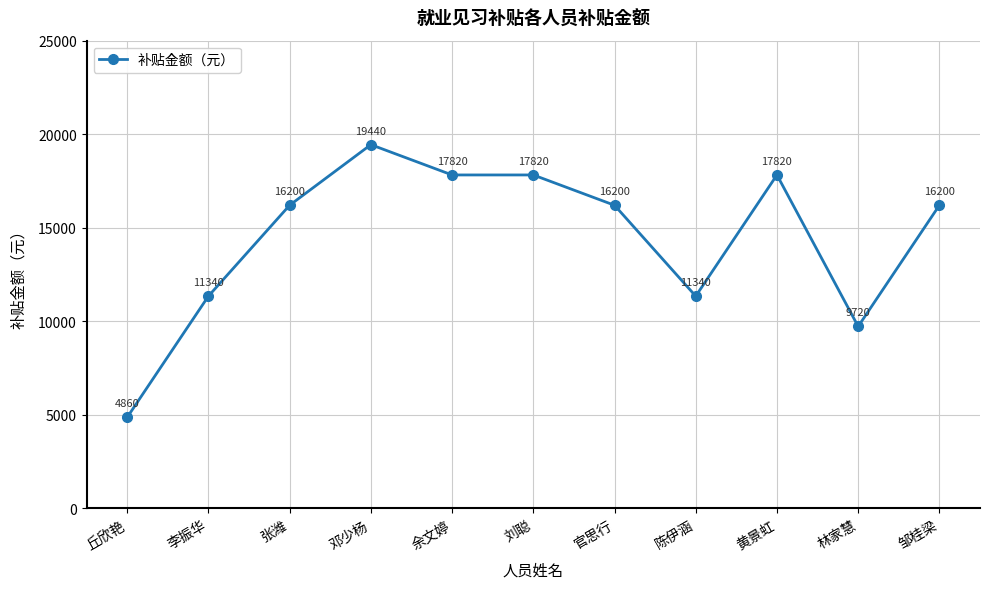

Which has a higher value, 官思行 or 林家慧?

官思行